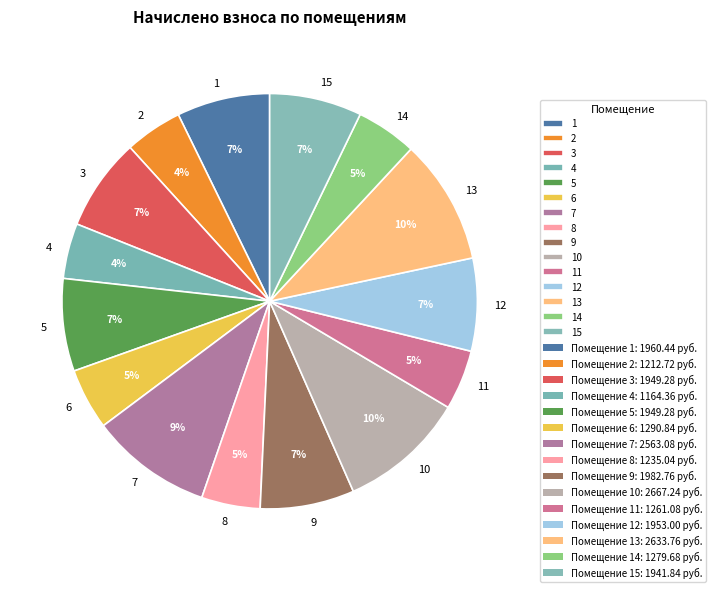

What percentage is the 8 slice, to the nearest percent?

5%